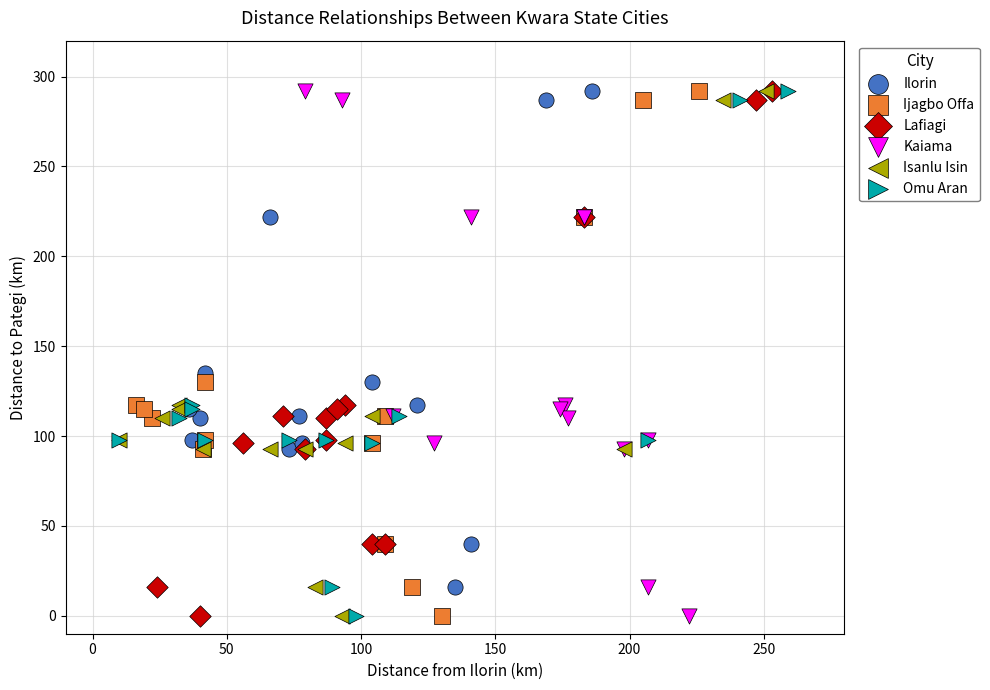

What are all the series names shown in the legend?

Ilorin, Ijagbo Offa, Lafiagi, Kaiama, Isanlu Isin, Omu Aran